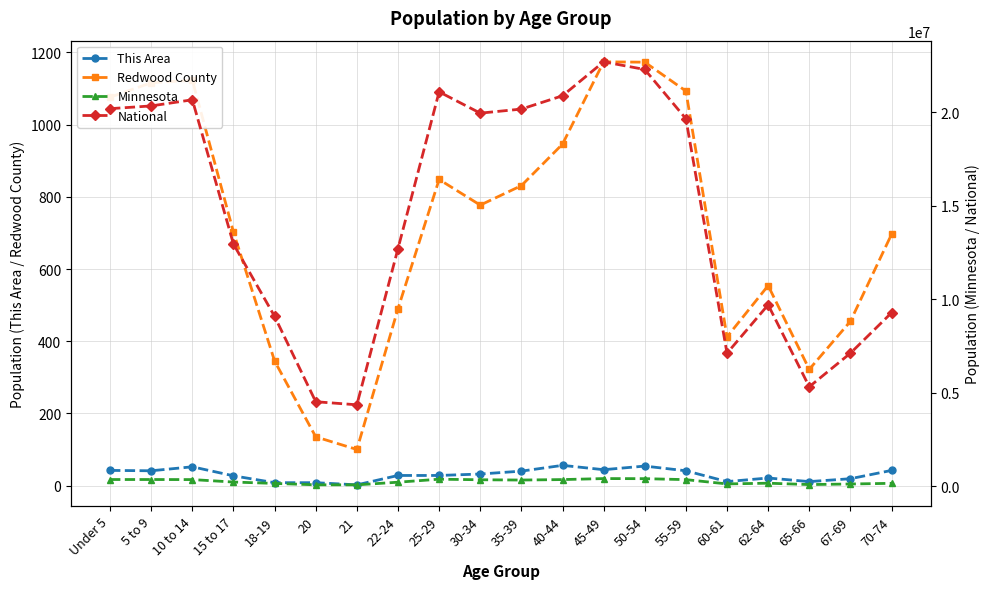

How many categories are shown in the chart?

20